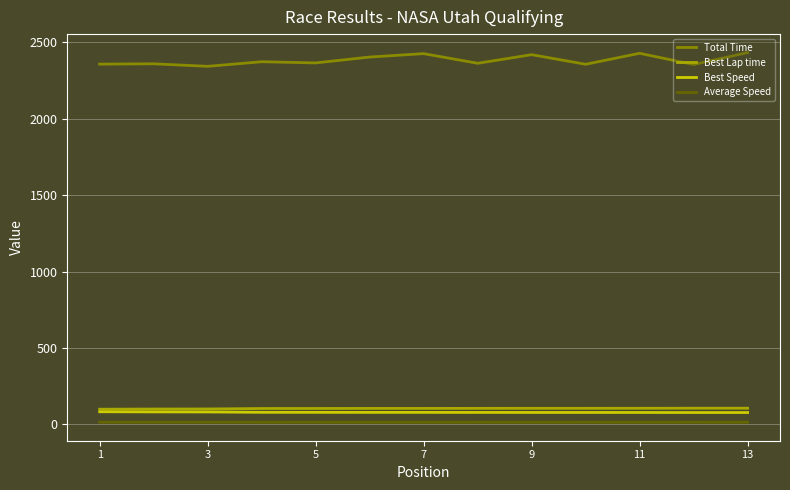

True or false: Best Speed and Average Speed cross at least once.

False